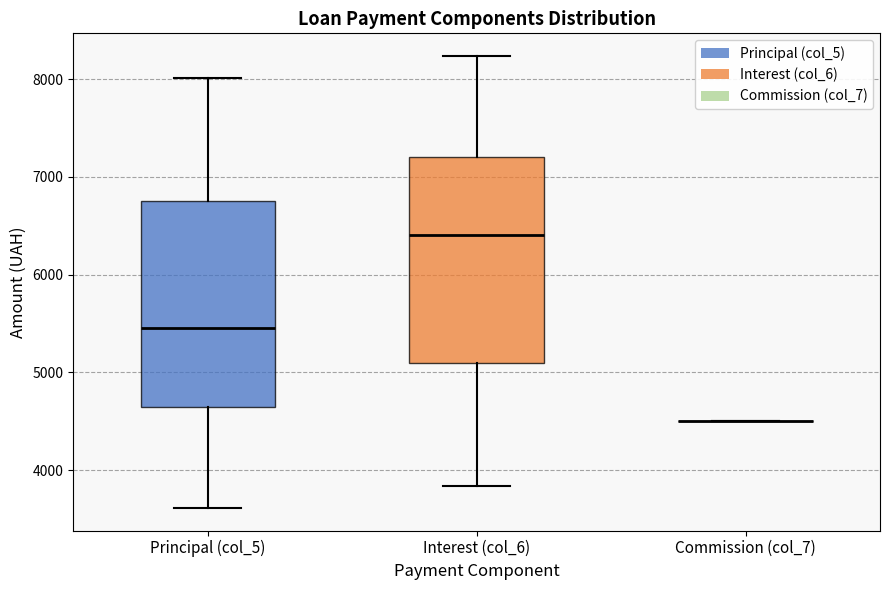

Reading left to right, transcribe this box plot: for each box, give where its median line is, the range the box spans, and where its two whiskers end, as read against the y-axis. The values are not printed on the chart, so give them approximately, as read against the axis.

Principal (col_5): median 5500, box 4600 to 6800, whiskers 3600 to 8000
Interest (col_6): median 6400, box 5100 to 7200, whiskers 3800 to 8200
Commission (col_7): box collapsed to a line at 4500, whiskers 4500 to 4500